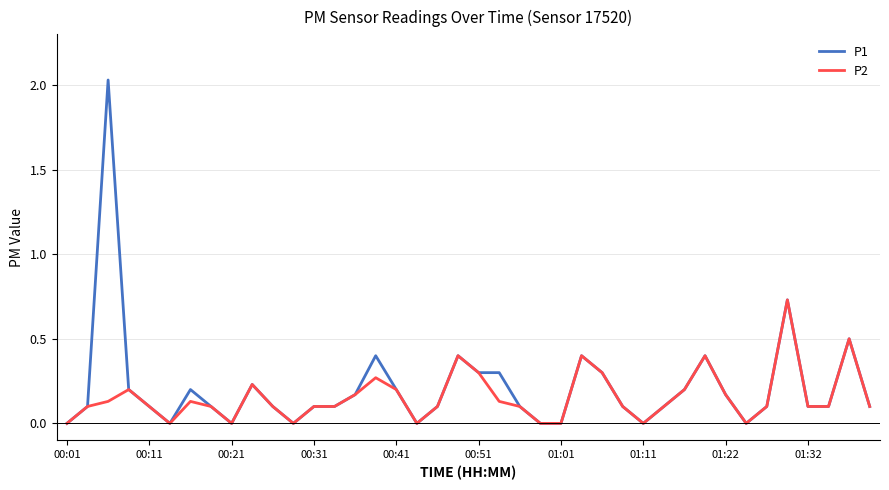

How many categories are shown in the chart?

40